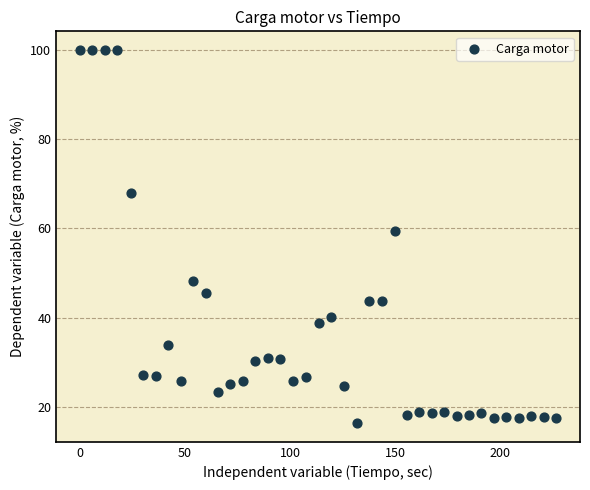

What is the range of Y values (max minus min)?

83.7